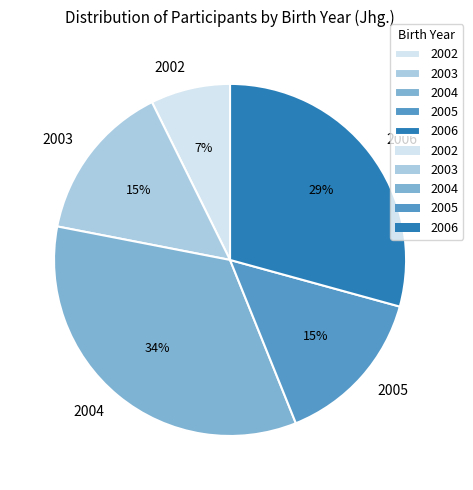

To the nearest percent, what is the combined percentage of 2003 and 2002?

22%